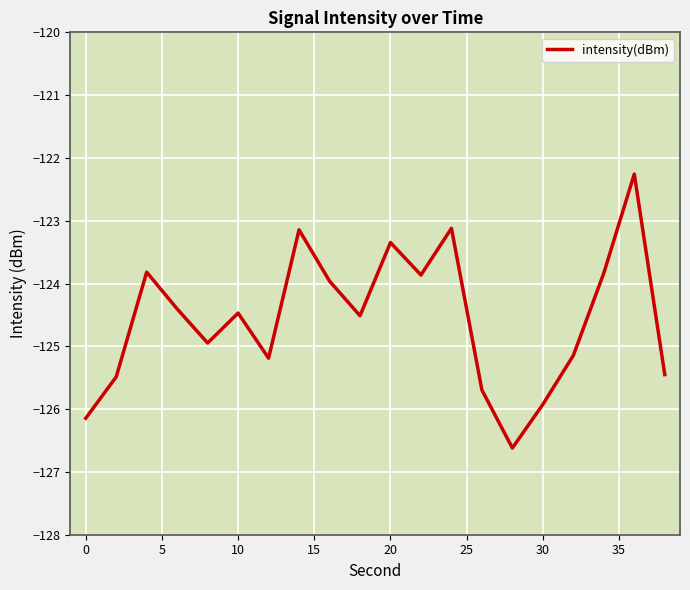

What is the sum of all values?

-2491.3